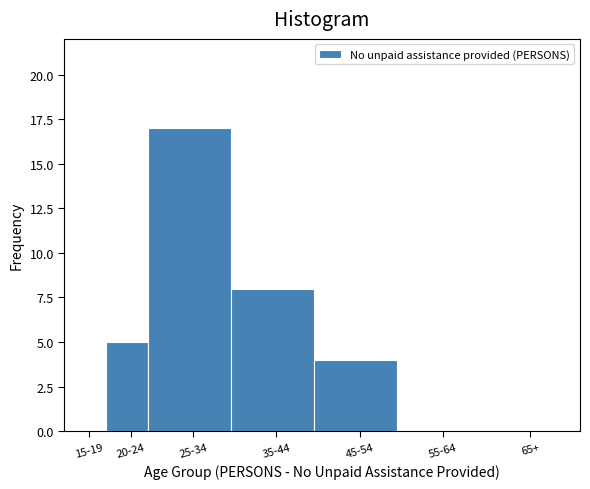

Reading left to right, transcribe all the data shown in this chart.

15-19=0	20-24=5	25-34=17	35-44=8	45-54=4	55-64=0	65+=0